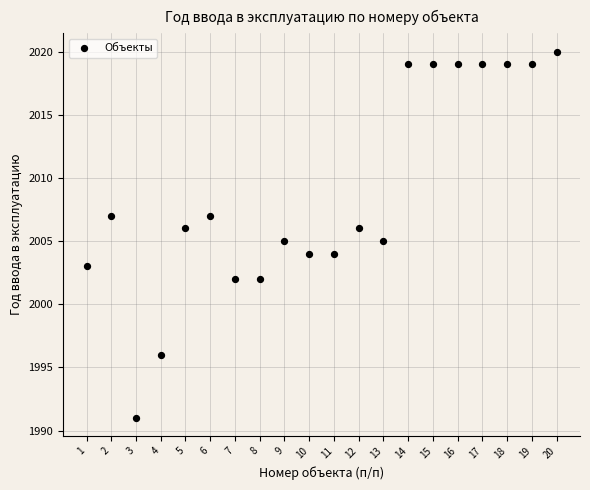

What is the range of X values (max minus min)?

19